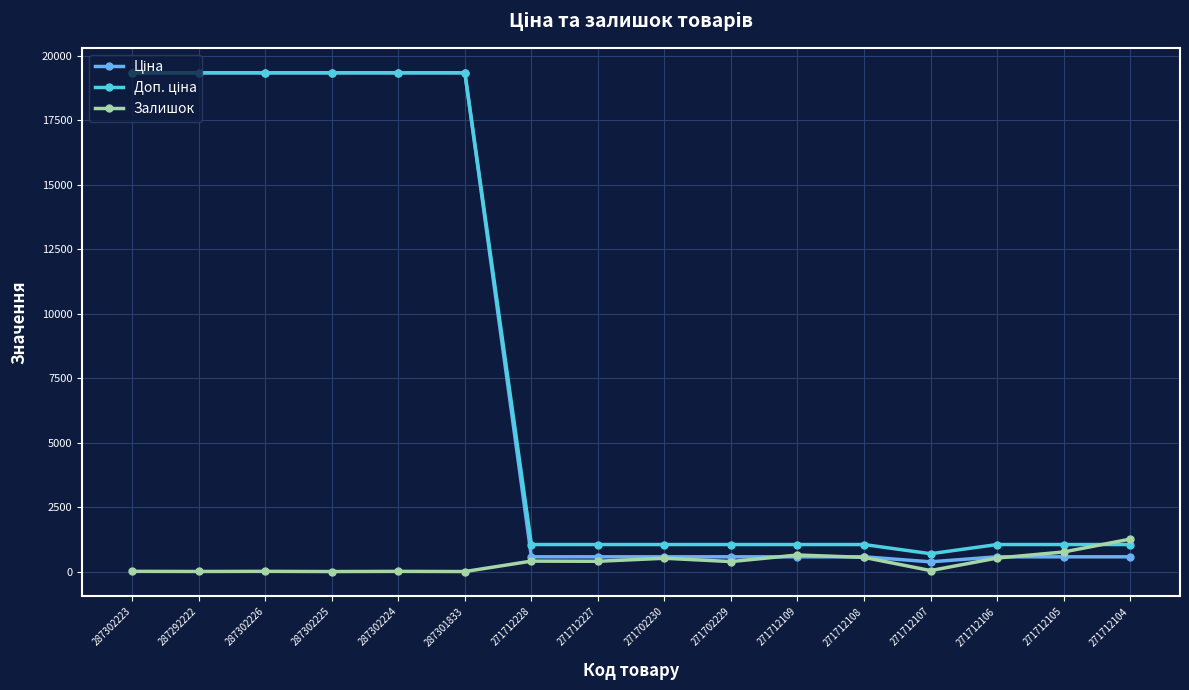

Is it true that Залишок equals 0.0 at 287302225?

True